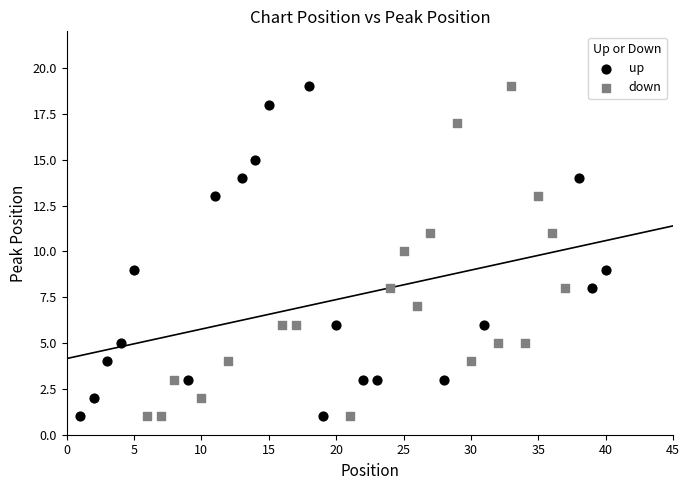

What are all the series names shown in the legend?

up, down